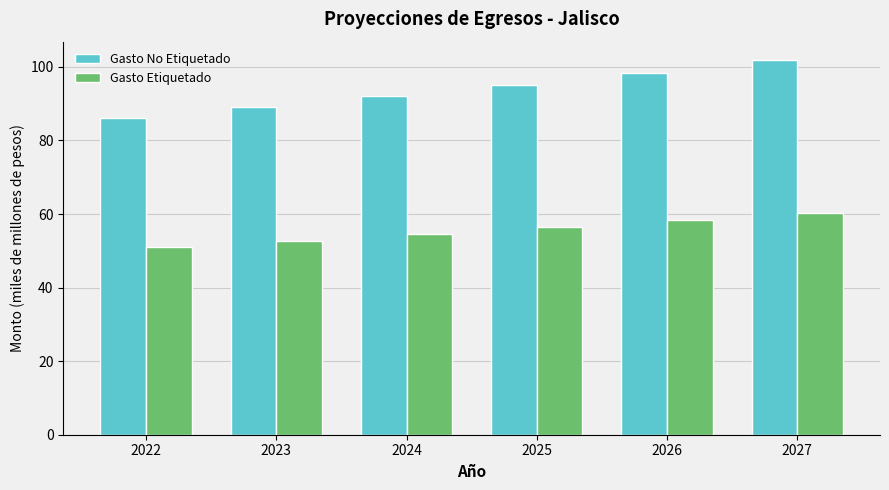

Reading left to right, transcribe all the data shown in this chart.

Gasto No Etiquetado: 86.1	89.0	92.1	95.2	98.4	101.8
Gasto Etiquetado: 51.0	52.8	54.5	56.4	58.3	60.3